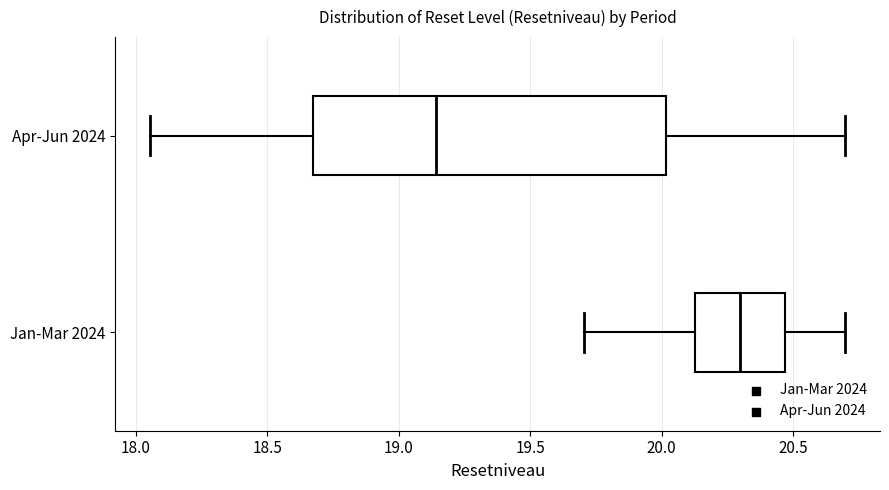

Comparing the boxes themselves (not the whiskers), which one is the widest?

Apr-Jun 2024